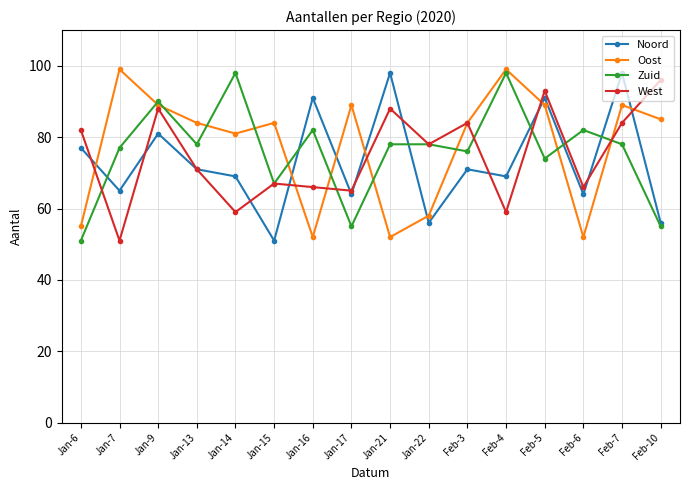

Between Jan-9 and Jan-15, which series saw the biggest shift?

Noord